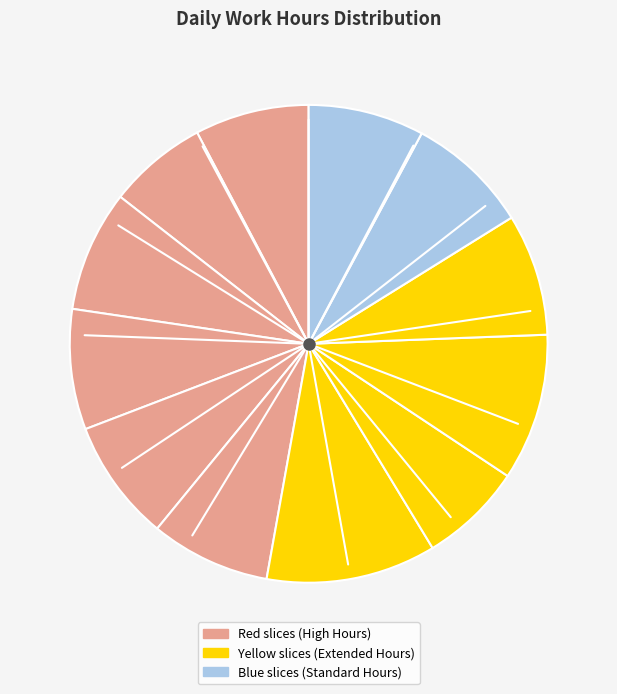

How many slices are in this pie chart?

12